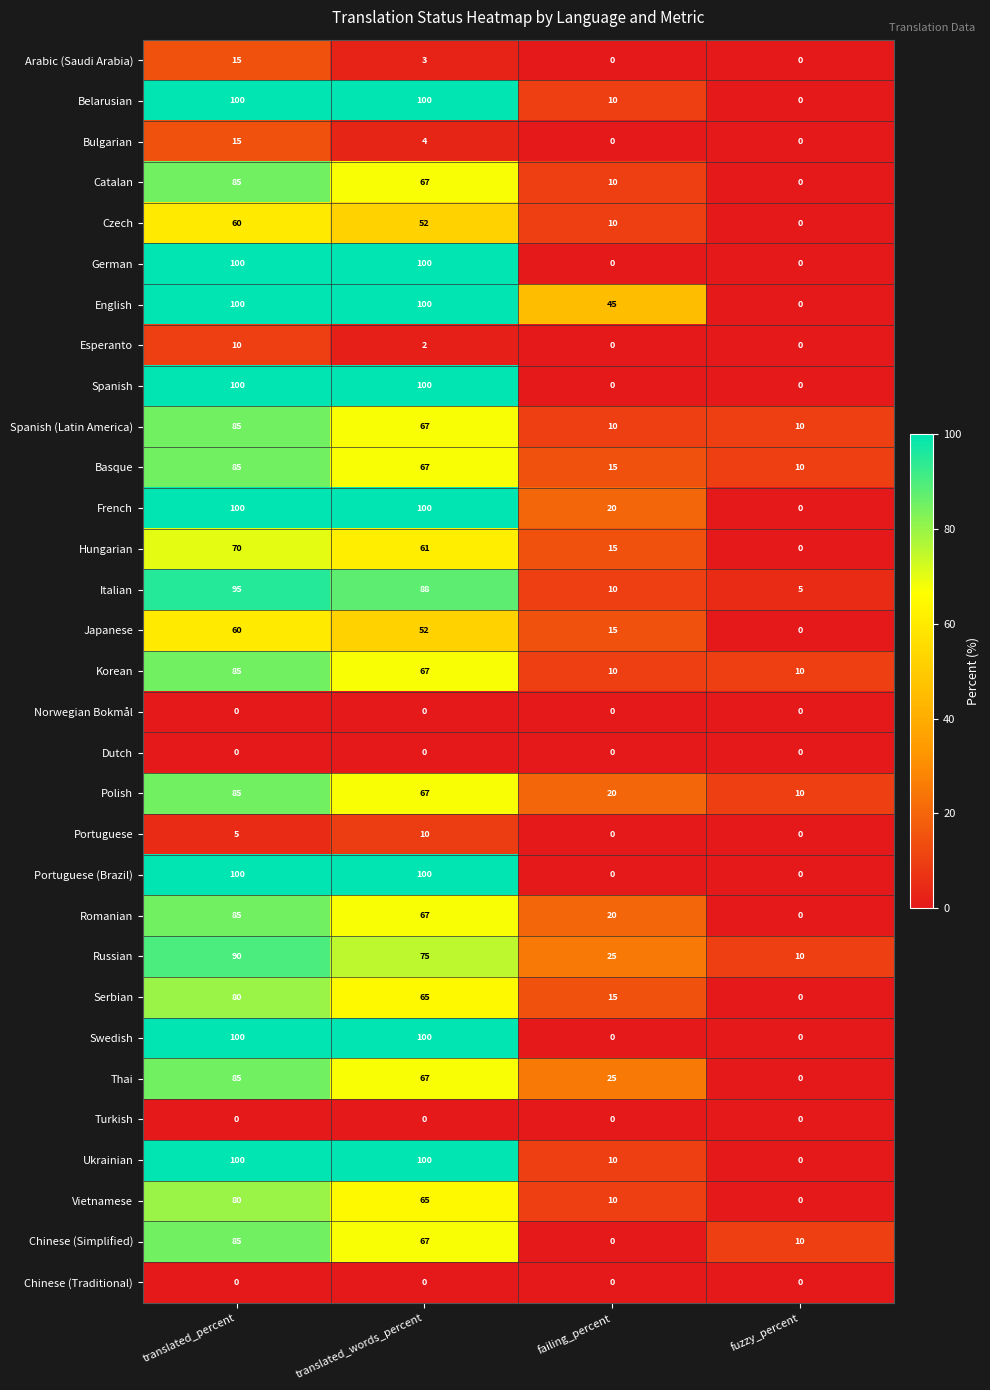

What is the sum of all Romanian values?

172